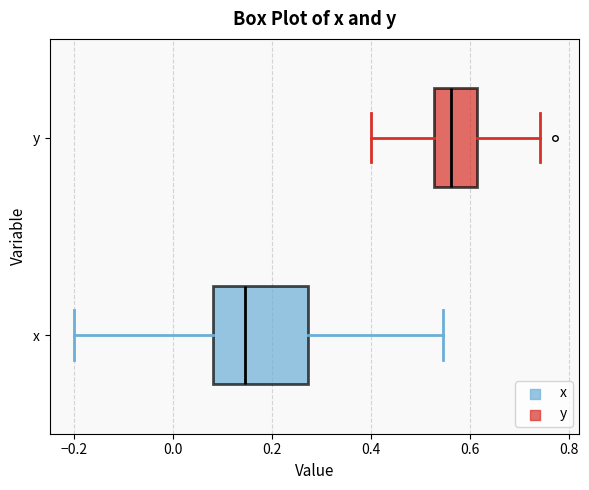

Where does the median line of the box for x sit on the x-axis? The values are not printed on the chart, so give them approximately, as read against the axis.

0.14